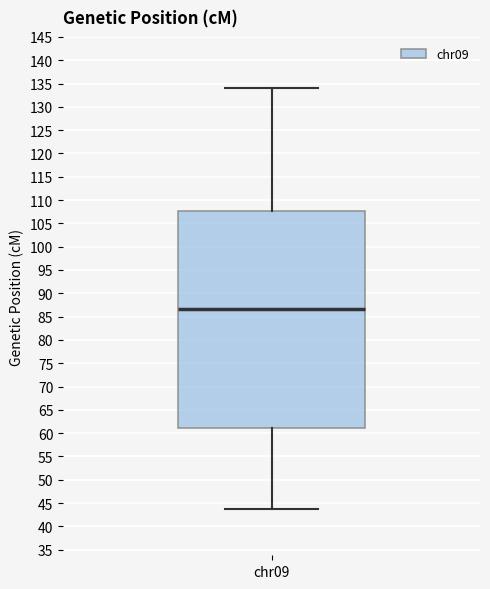

Where is the upper edge of the box for chr09 on the y-axis? The values are not printed on the chart, so give them approximately, as read against the axis.

107.5